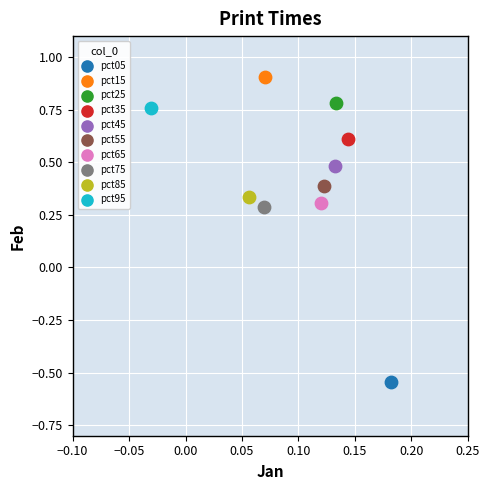

What are all the series names shown in the legend?

pct05, pct15, pct25, pct35, pct45, pct55, pct65, pct75, pct85, pct95